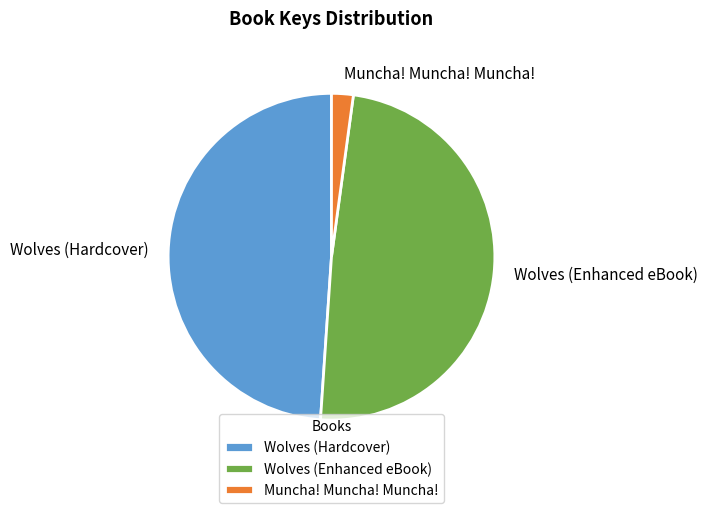

Do Muncha! Muncha! Muncha! and Wolves (Enhanced eBook) together represent more than half of the pie?

Yes